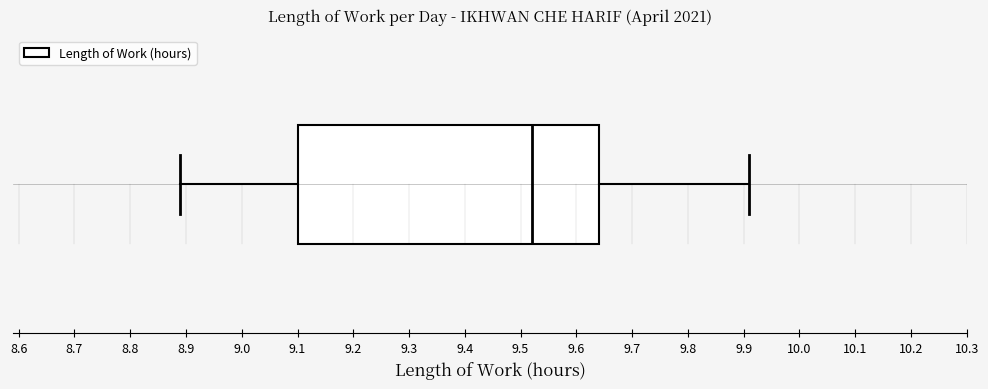

Transcribe this box plot: give where the median line is, the range the box spans, and where the two whiskers end, as read against the x-axis. The values are not printed on the chart, so give them approximately, as read against the axis.

median 9.52, box 9.10 to 9.64, whiskers 8.89 to 9.91